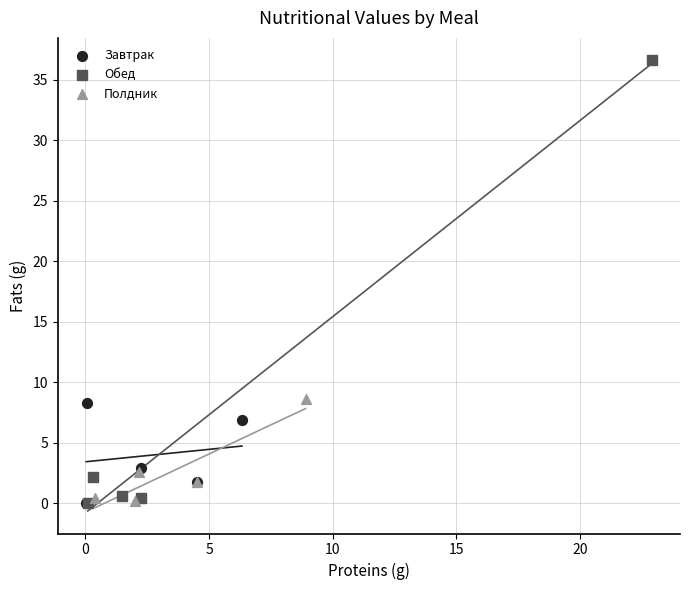

Which series contains the highest Y value?

Обед